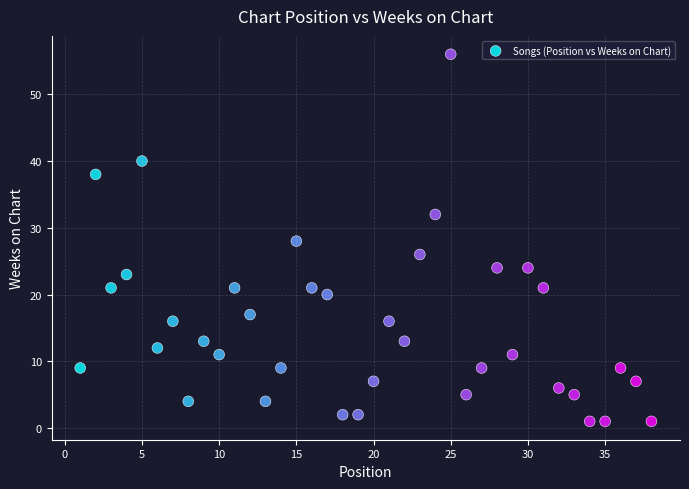

What is the range of Y values (max minus min)?

55